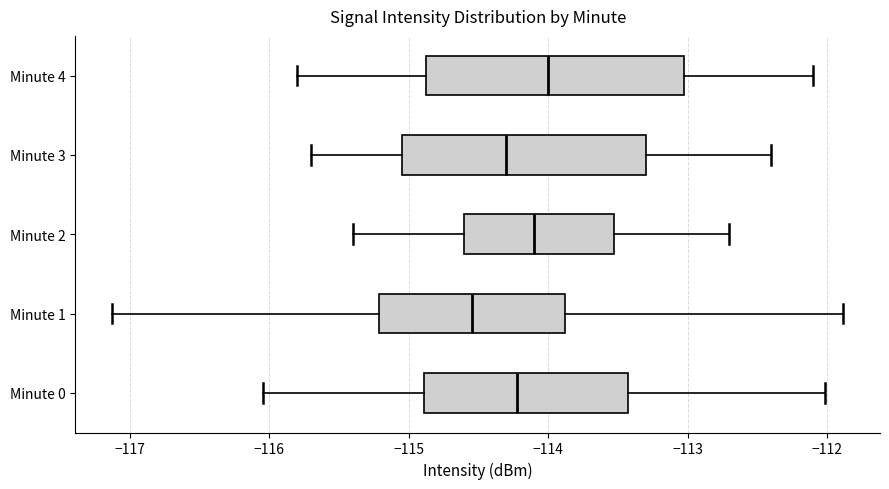

Which box's median line is the furthest to the left?

Minute 1